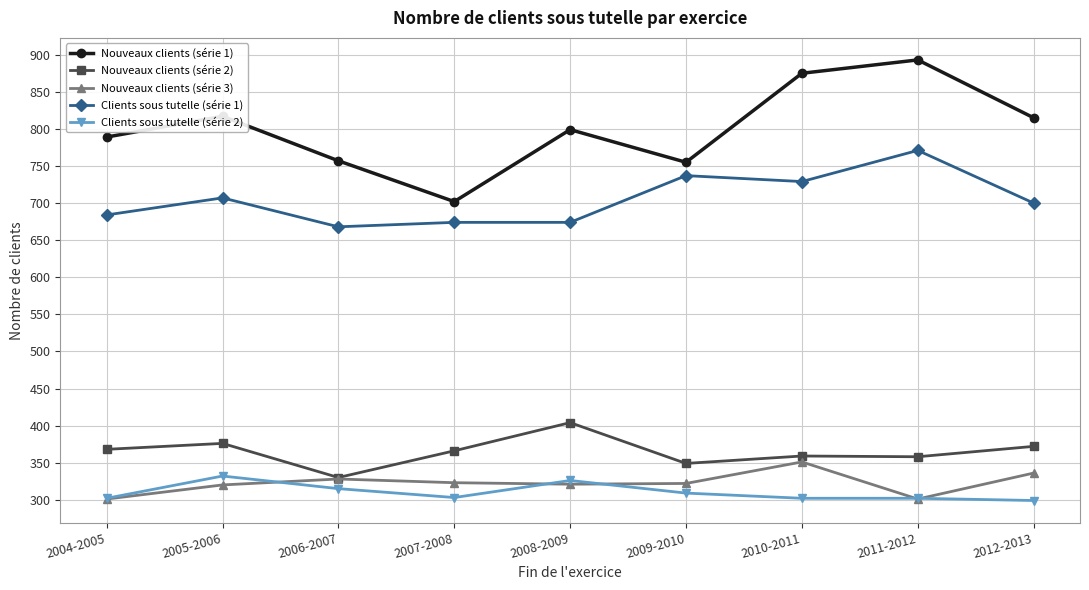

True or false: Nouveaux clients (série 3) and Nouveaux clients (série 1) cross at least once.

False